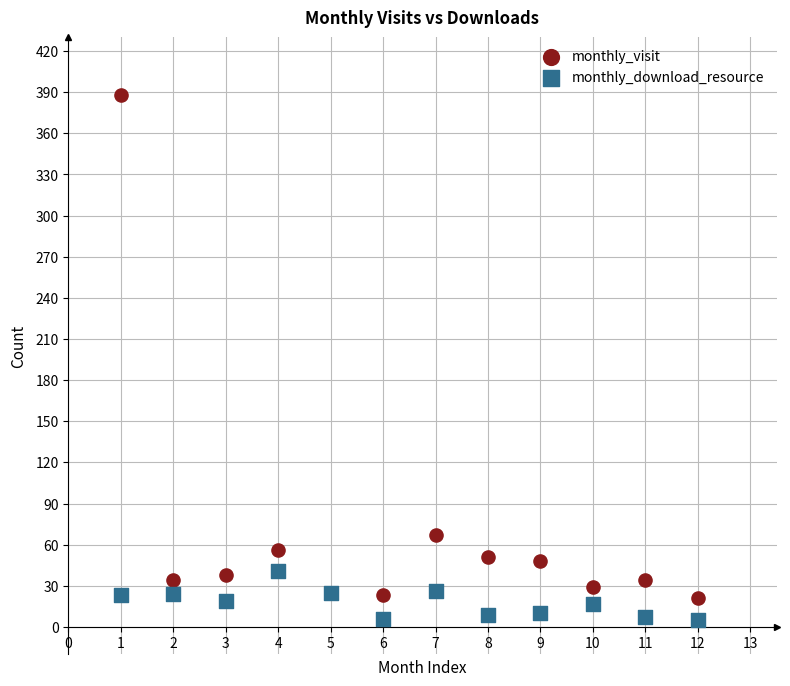

Which series has the widest spread of Y values?

monthly_visit